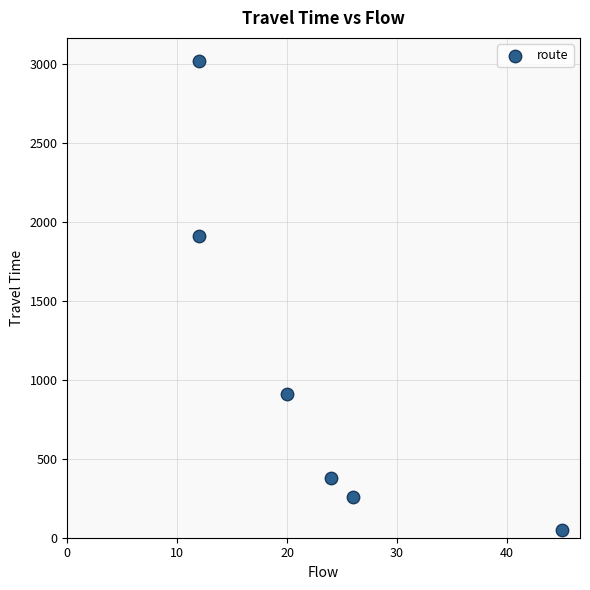

What Y value in the scatter plot is closest to 1534?

1910